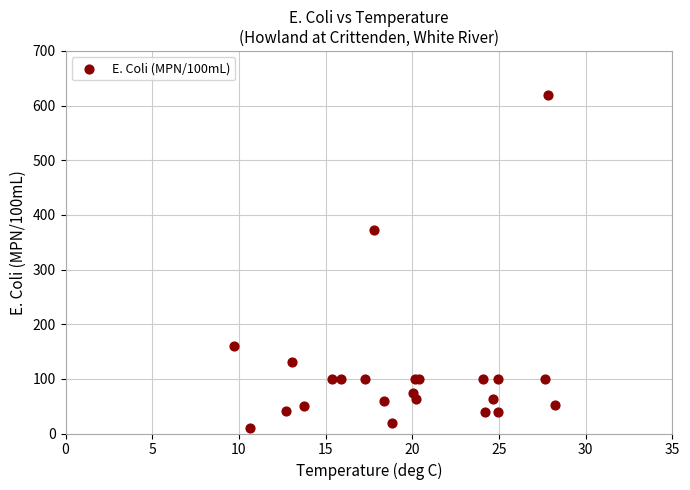

What Y value in the scatter plot is closest to 315?

373